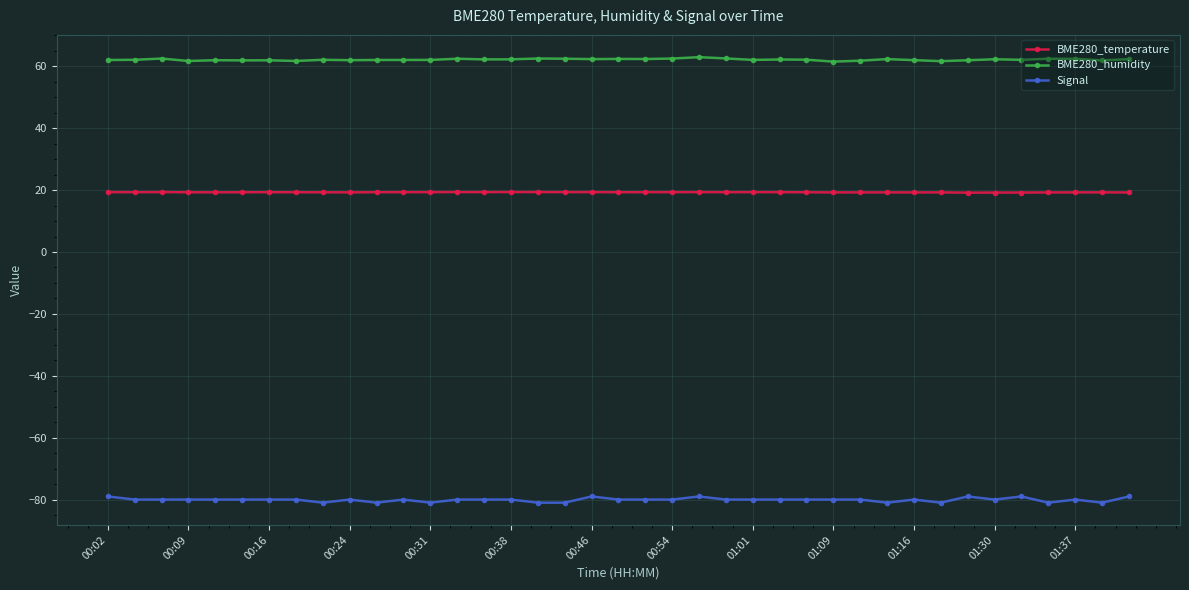

What is the minimum value shown in the chart?

-81.0